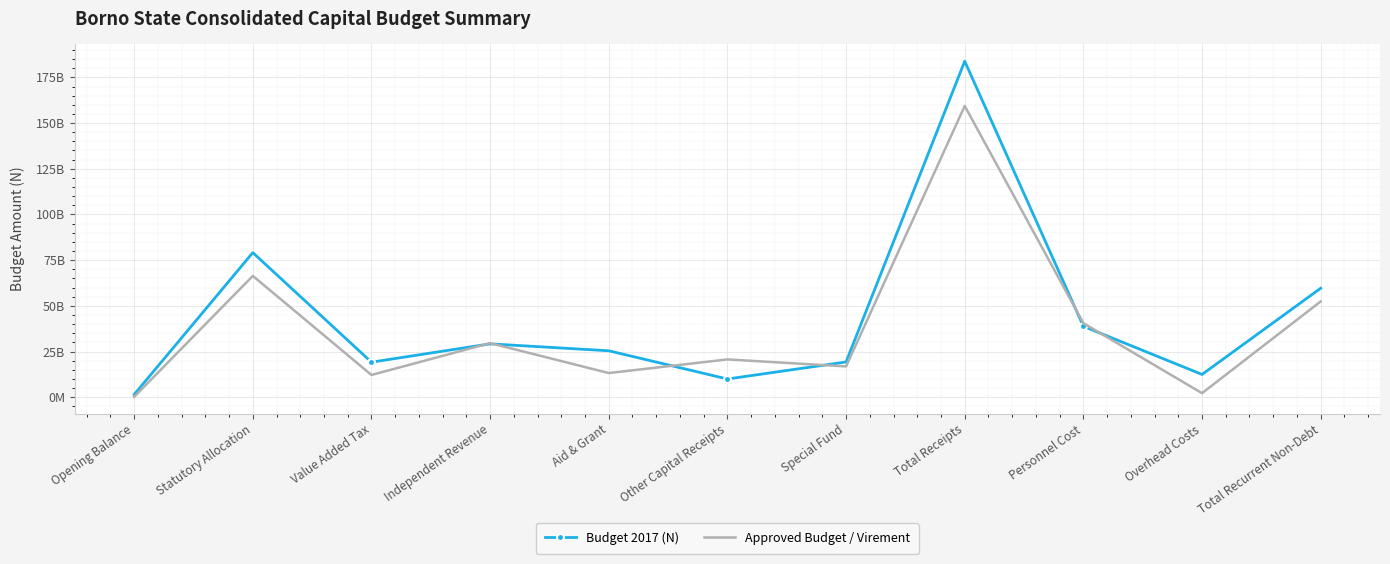

True or false: Budget 2017 (N) has a value of 16617259060.9 at Independent Revenue.

False